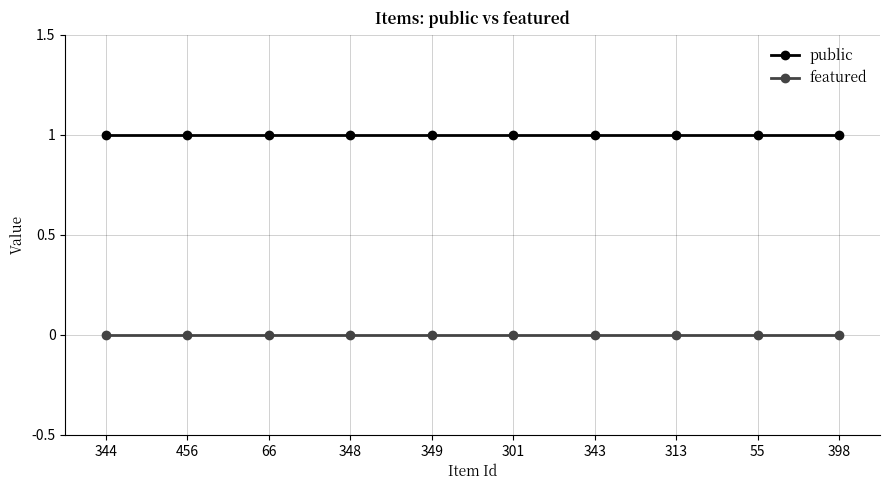

At how many categories does at least one series exceed 0?

10